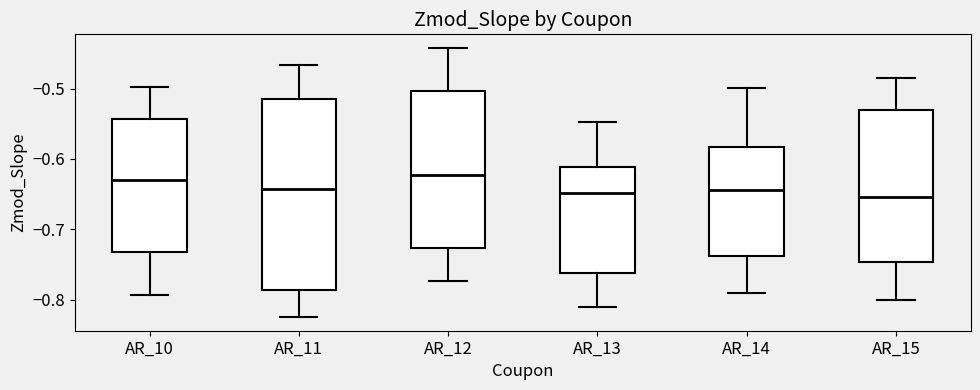

Which box is the tallest, from its lower edge to its upper edge?

AR_11